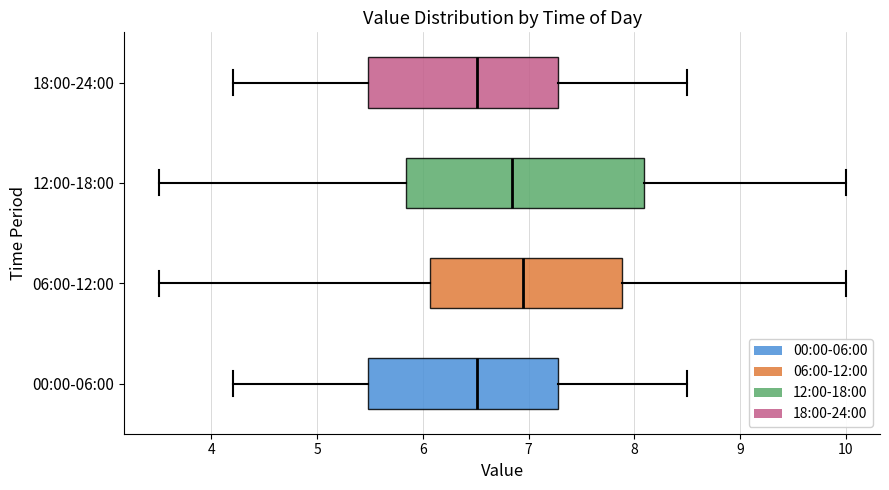

Reading bottom to top, read every box against the x-axis: the position of its median line, the range the box covers, and the ends of its whiskers. The values are not printed on the chart, so give them approximately, as read against the axis.

00:00-06:00: median 6.5, box 5.5 to 7.3, whiskers 4.2 to 8.5
06:00-12:00: median 7.0, box 6.1 to 7.9, whiskers 3.5 to 10.0
12:00-18:00: median 6.8, box 5.8 to 8.1, whiskers 3.5 to 10.0
18:00-24:00: median 6.5, box 5.5 to 7.3, whiskers 4.2 to 8.5